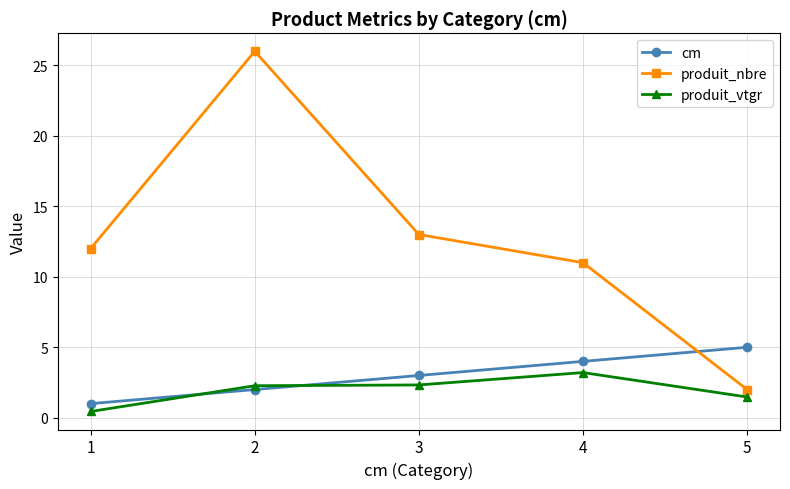

At which category is the sum across all series the highest?

2